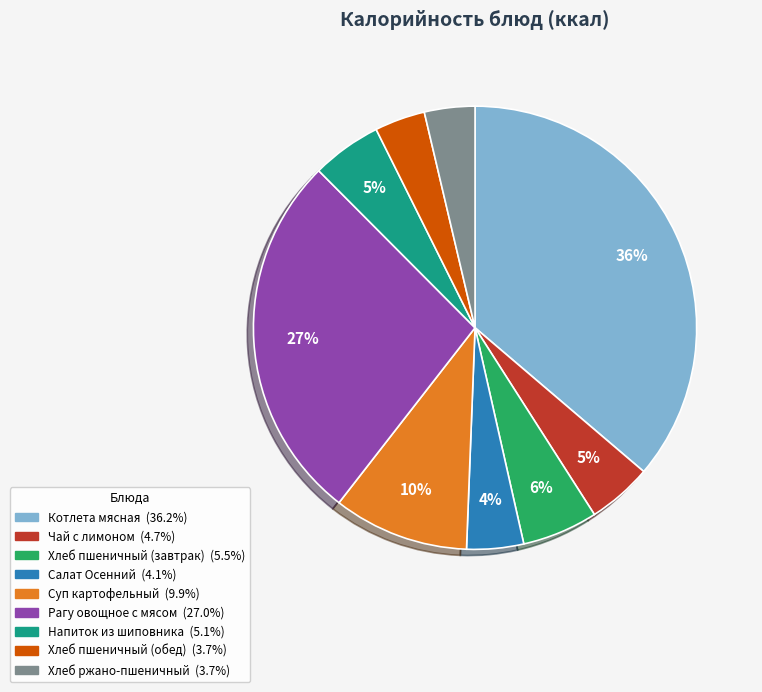

The Хлеб пшеничный (завтрак) slice represents 6% of the pie. True or false?

True